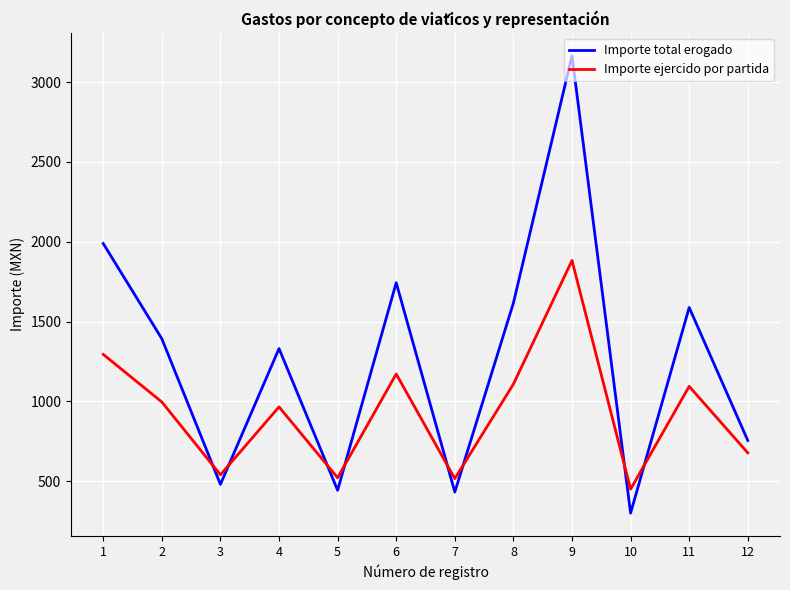

Which series changed the most between 3 and 6?

Importe total erogado